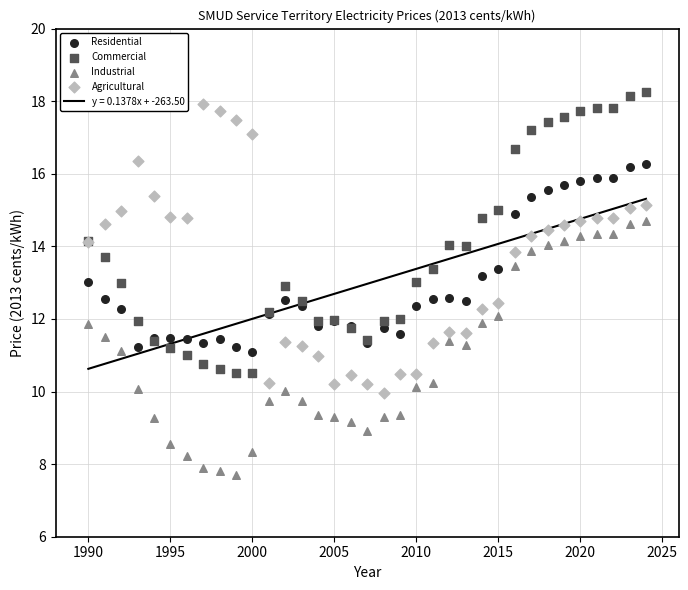

Which series reaches the minimum Y coordinate?

Industrial